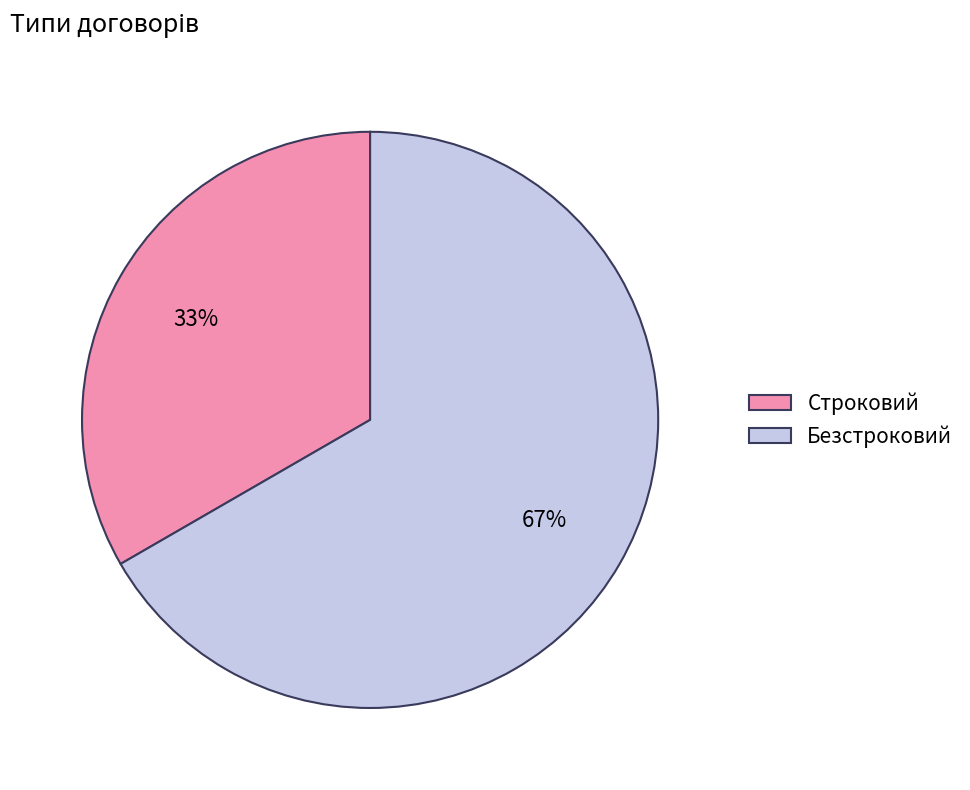

Rank the categories by value from highest to lowest.

Безстроковий, Строковий